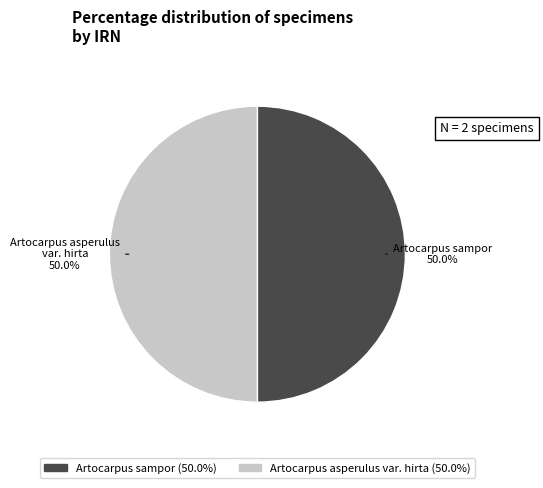

Which category has the smallest portion of the pie?

Artocarpus asperulus
var. hirta
(IRN: 4146413)